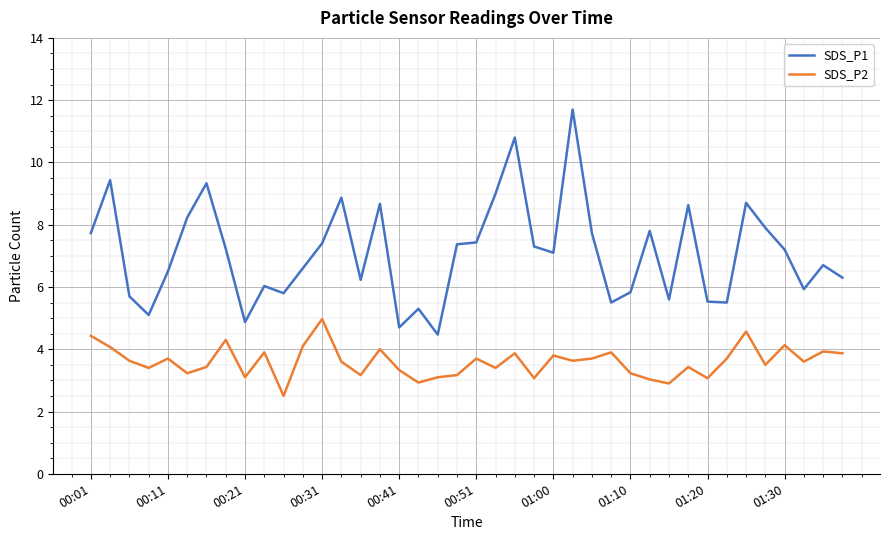

Rank the series by their maximum value, from lowest to highest.

SDS_P2, SDS_P1